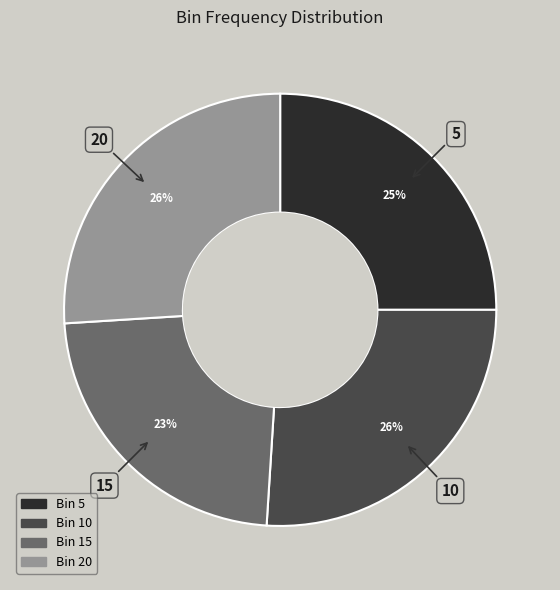

Which category has the smallest portion of the pie?

15